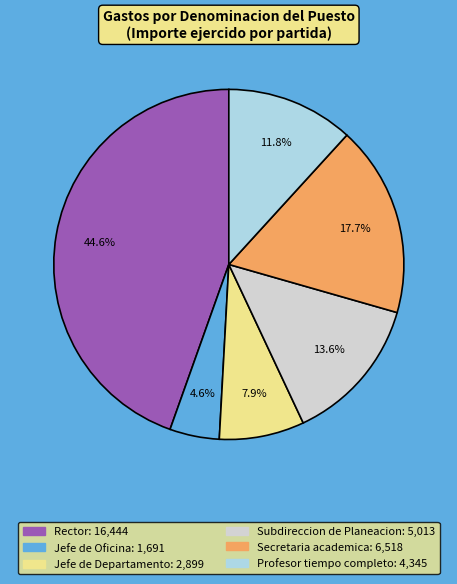

Does any single category account for the majority?

No